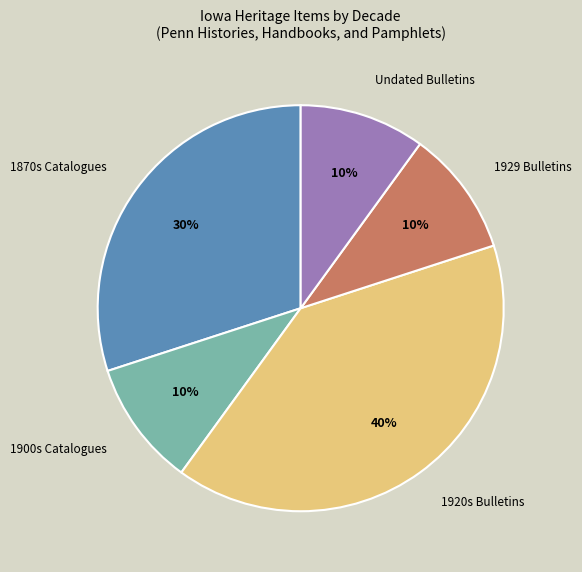

Which slice is the largest?

1920s Bulletins